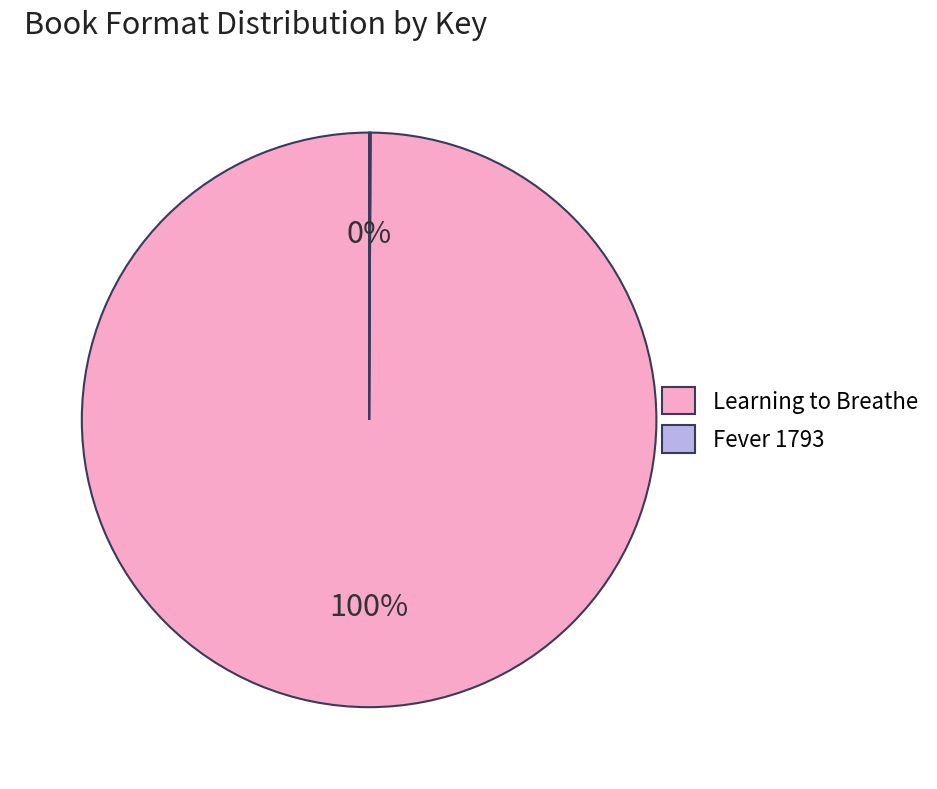

To the nearest percent, what portion does Learning to Breathe represent?

100%